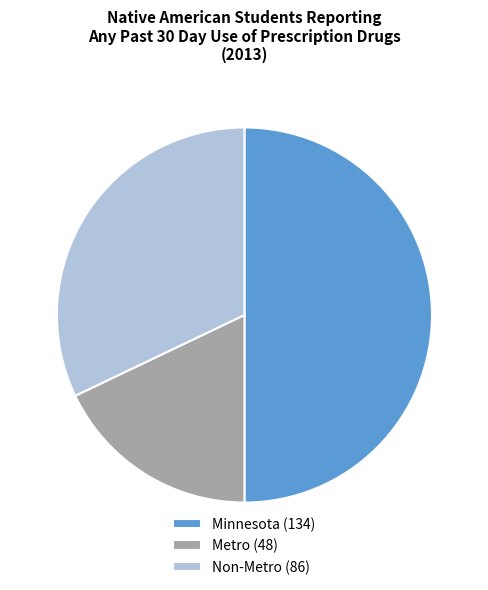

How many slices are in this pie chart?

3